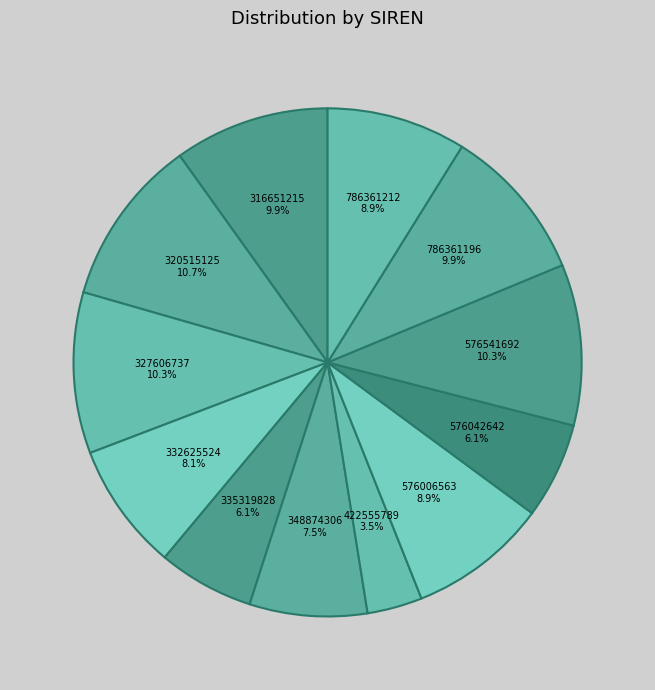

Is there any slice that represents more than half of the pie?

No